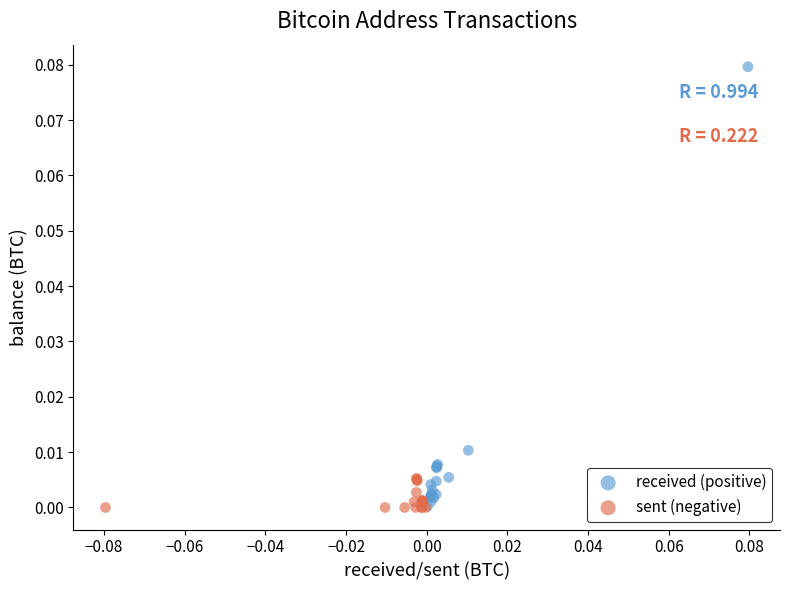

Which series has the largest Y range (max minus min)?

received (positive)